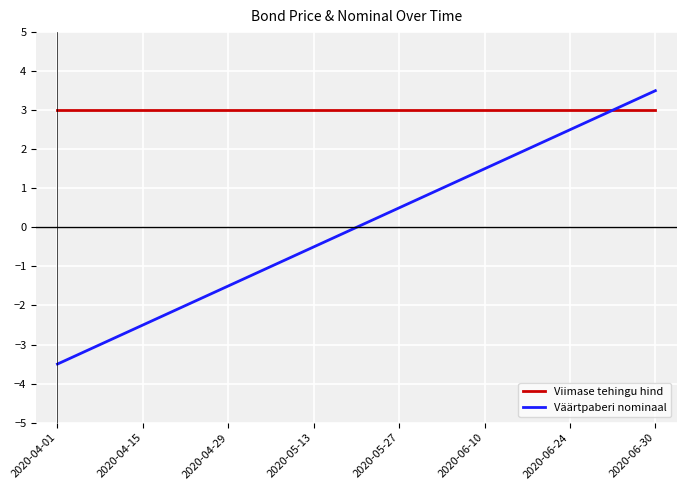

What are all the series names shown in the legend?

Viimase tehingu hind, Väärtpaberi nominaal